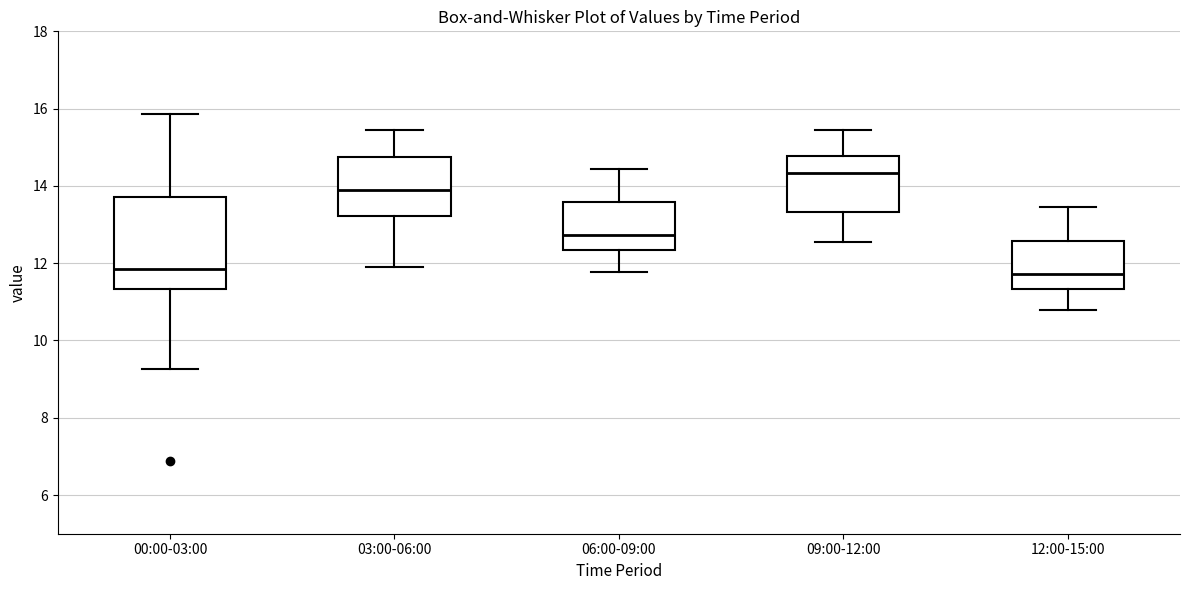

Which box has the highest median line?

09:00-12:00